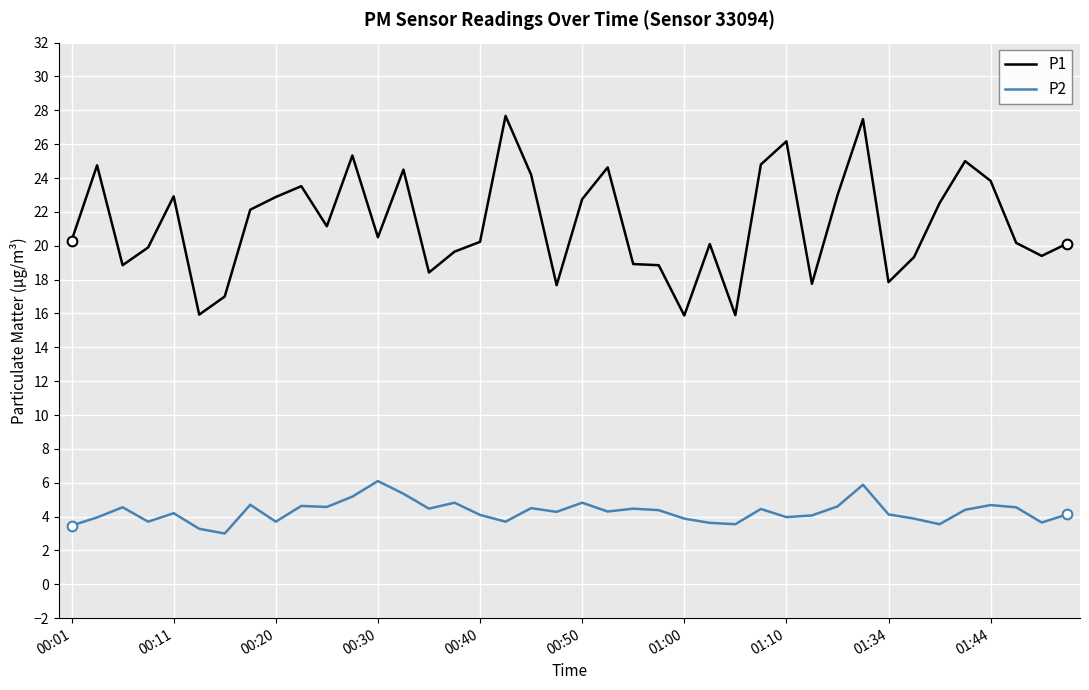

What is the minimum value for P1?

15.9